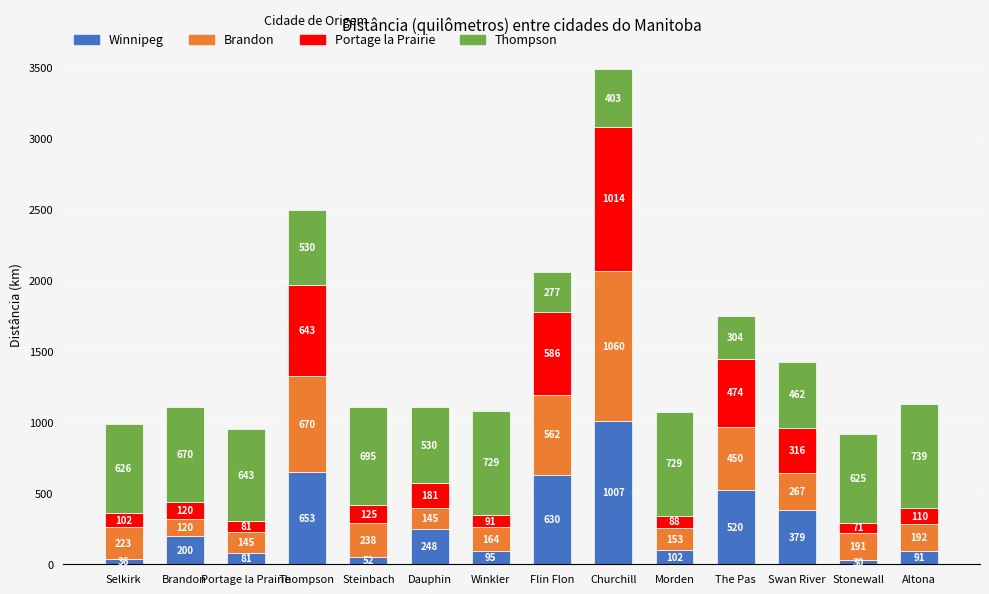

Which category has the lowest value in the Winnipeg series?

Stonewall